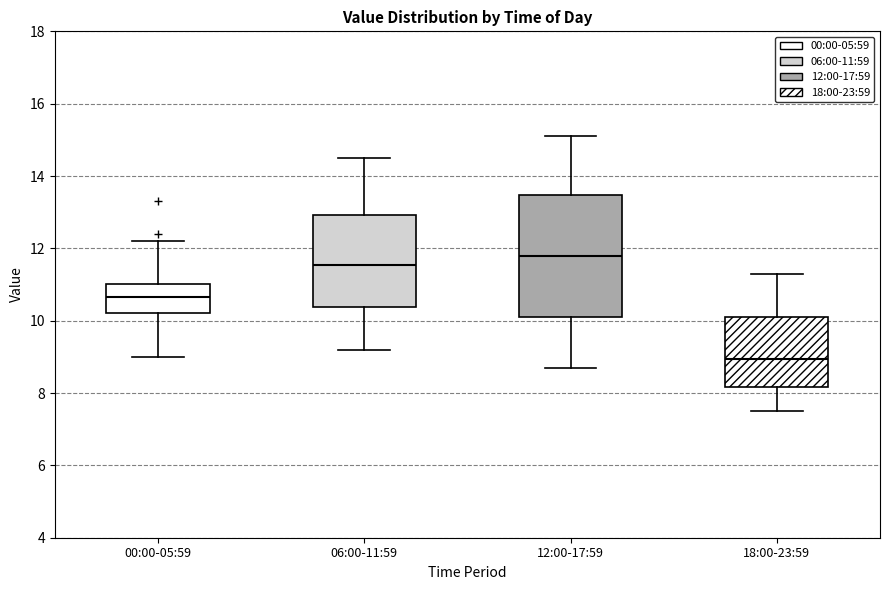

Where does the lower whisker of the box for 00:00-05:59 end on the y-axis? The values are not printed on the chart, so give them approximately, as read against the axis.

9.0